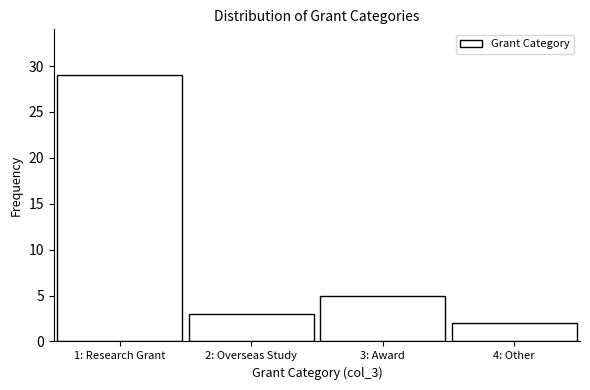

Reading right to left, what are all the values shown in this chart?

4: Other=2	3: Award=5	2: Overseas Study=3	1: Research Grant=29